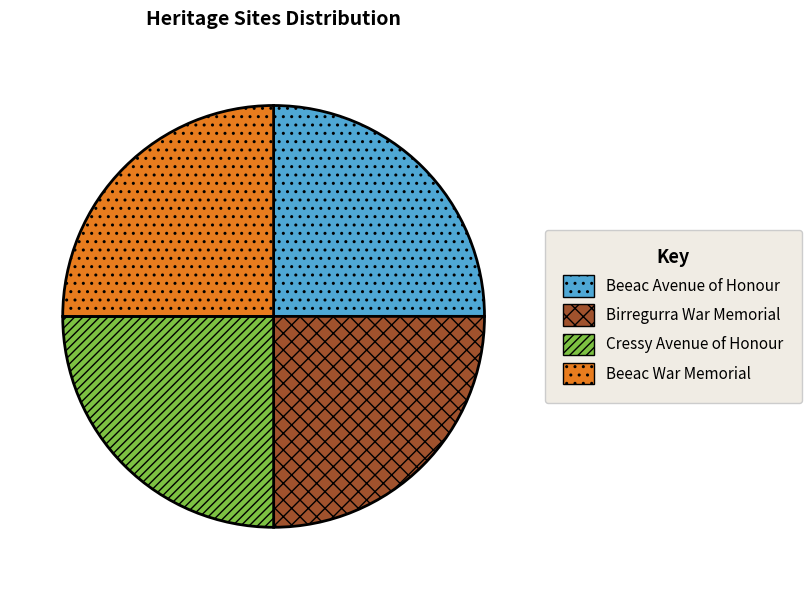

Is it true that Beeac War Memorial is 25% of the pie?

True